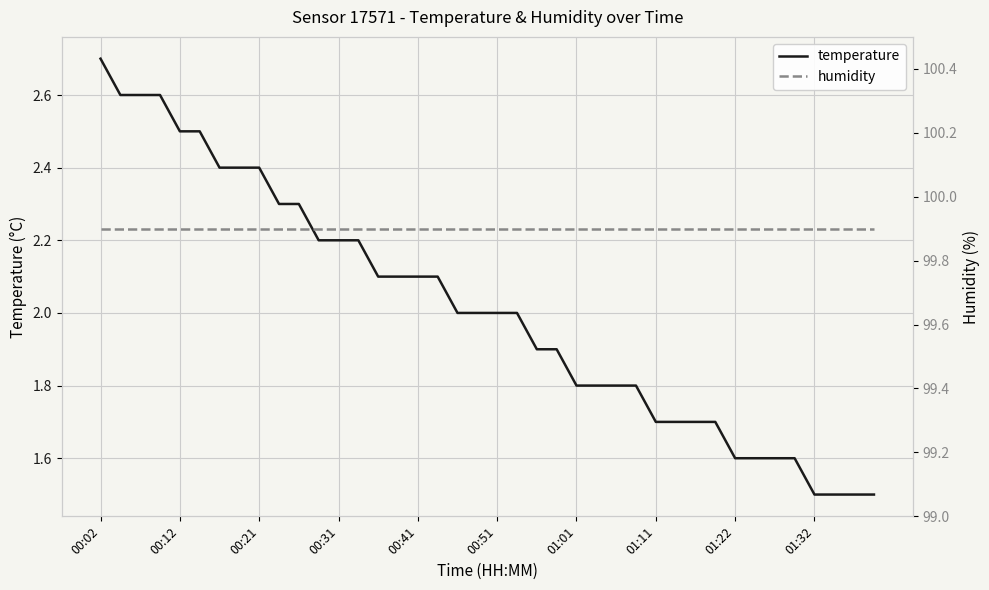

What is the sum of all temperature values?

80.5